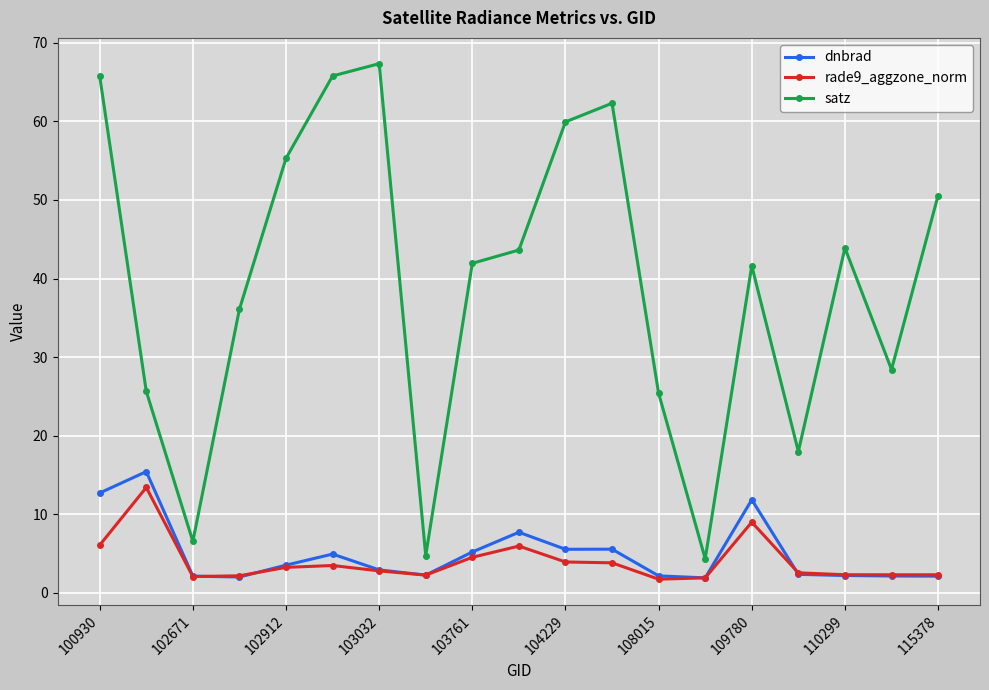

What is the minimum value shown in the chart?

1.7